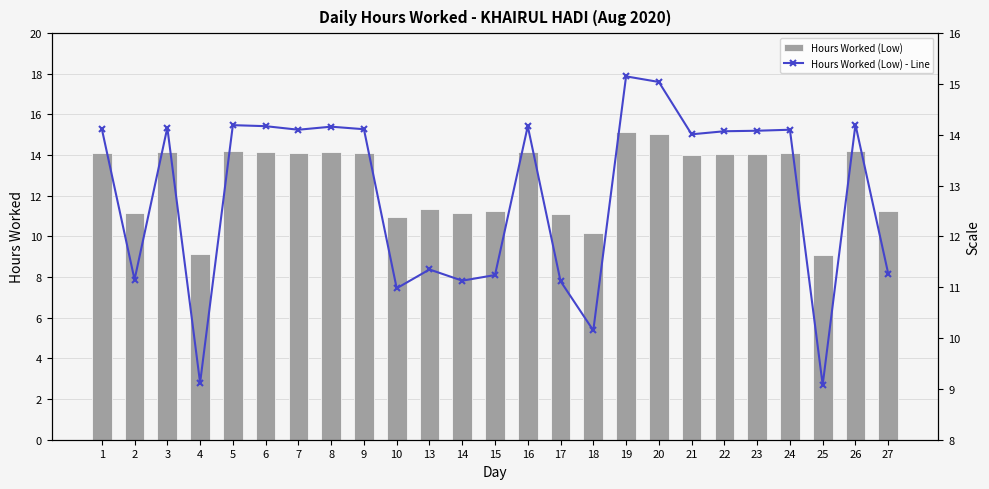

How many groups of bars are there?

25